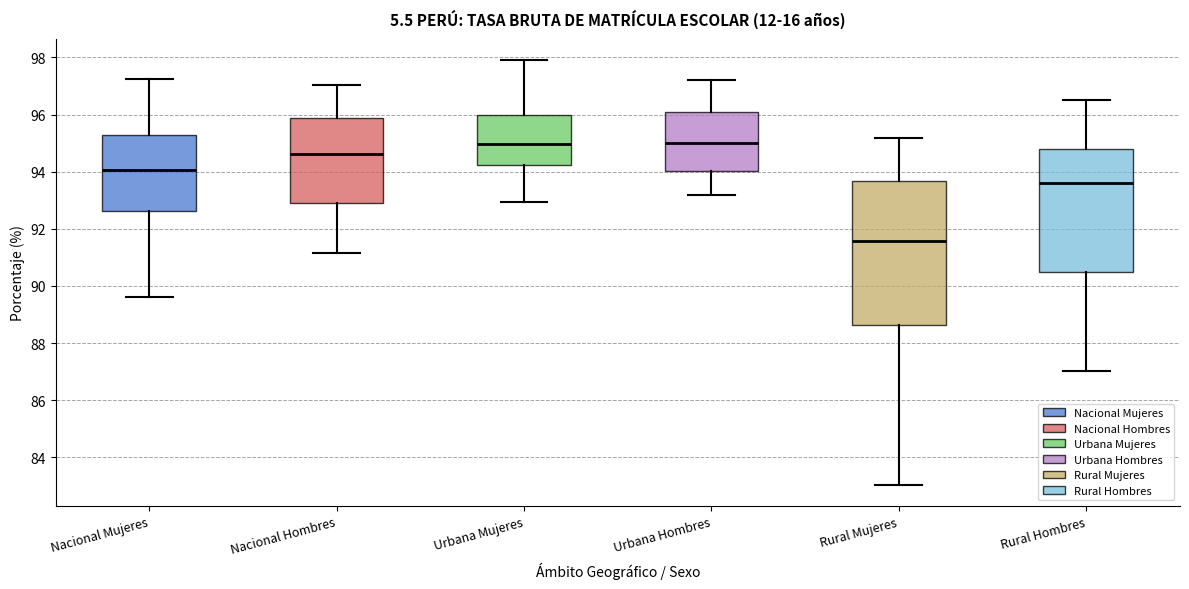

Where does the median line of the box for Nacional Hombres sit on the y-axis? The values are not printed on the chart, so give them approximately, as read against the axis.

94.6